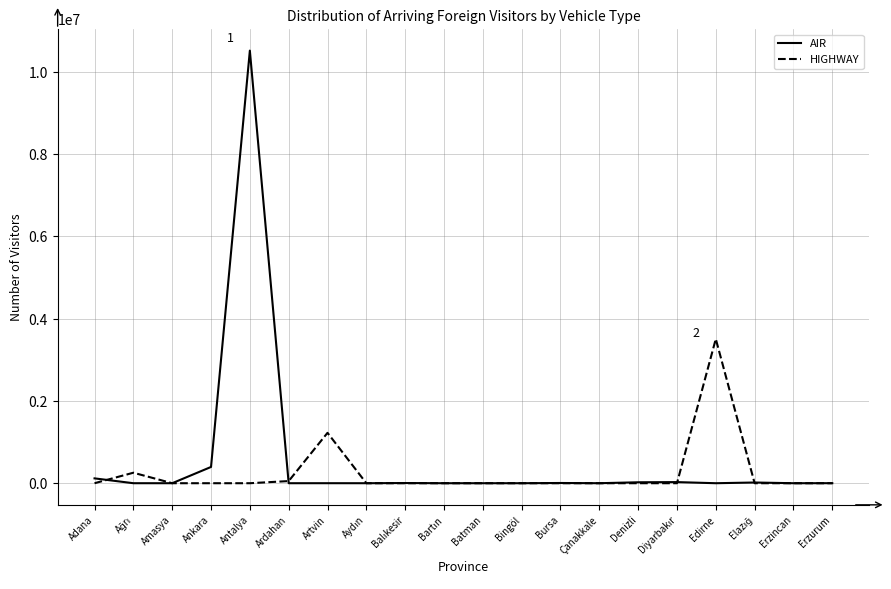

List the series in order of their peak value, highest first.

AIR, HIGHWAY